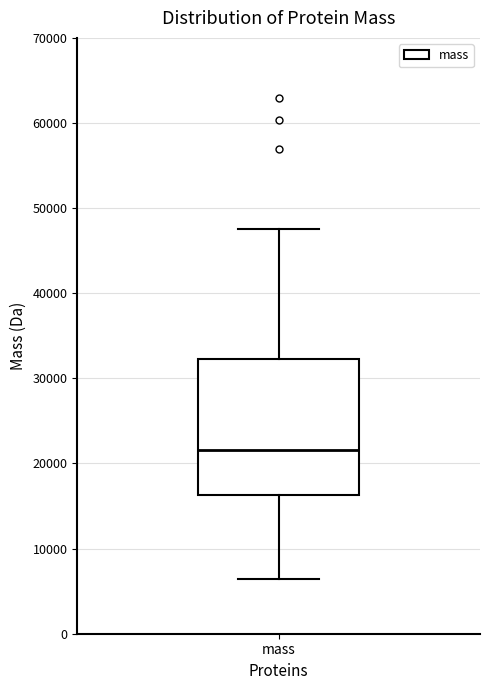

Where does the median line of the box for mass sit on the y-axis? The values are not printed on the chart, so give them approximately, as read against the axis.

22000